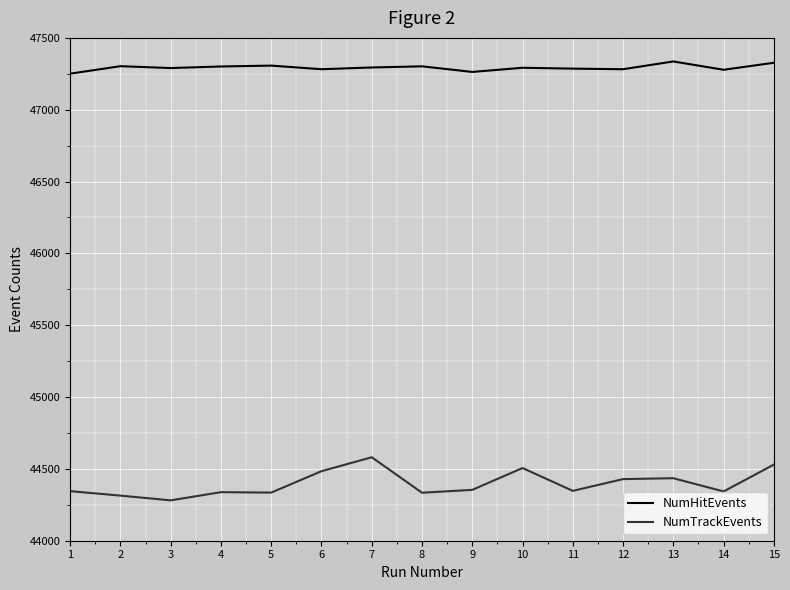

True or false: NumTrackEvents and NumHitEvents intersect in this chart.

False